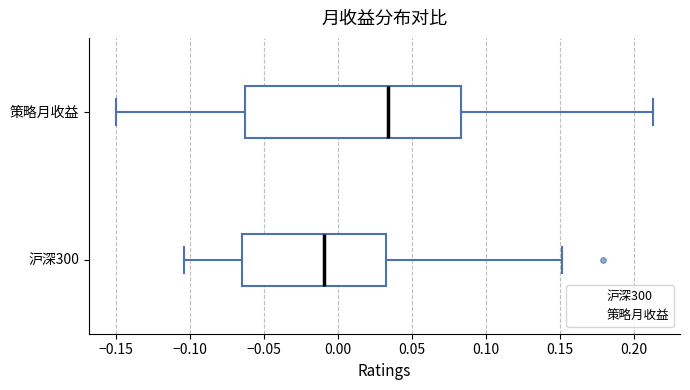

Where is the right edge of the box for 策略月收益 on the x-axis? The values are not printed on the chart, so give them approximately, as read against the axis.

0.085